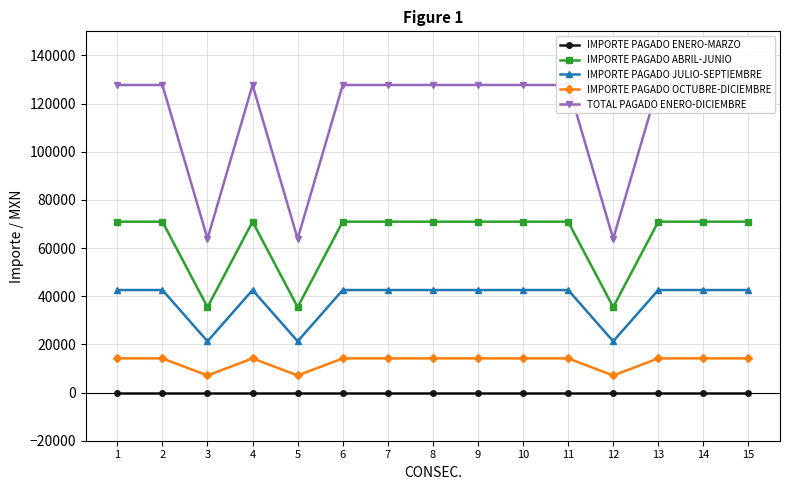

How many categories are shown in the chart?

15